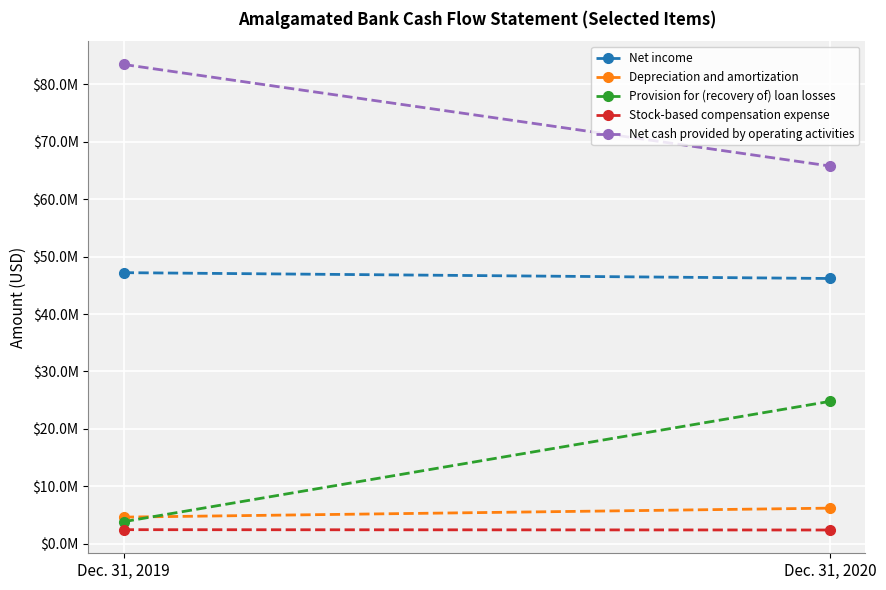

Between Dec. 31, 2019 and Dec. 31, 2020, which is larger?

Dec. 31, 2019